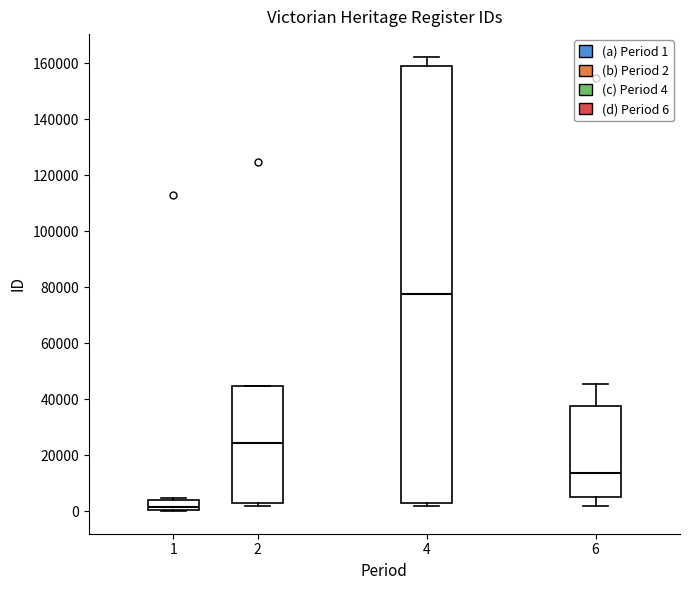

Comparing the boxes themselves (not the whiskers), which one is the tallest?

4